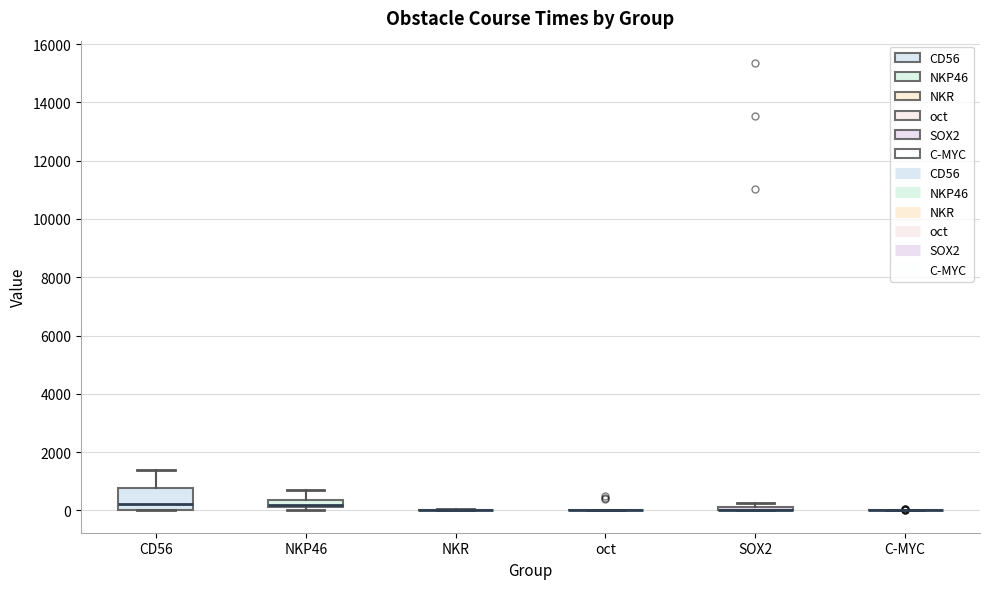

Which box is the tallest, from its lower edge to its upper edge?

CD56